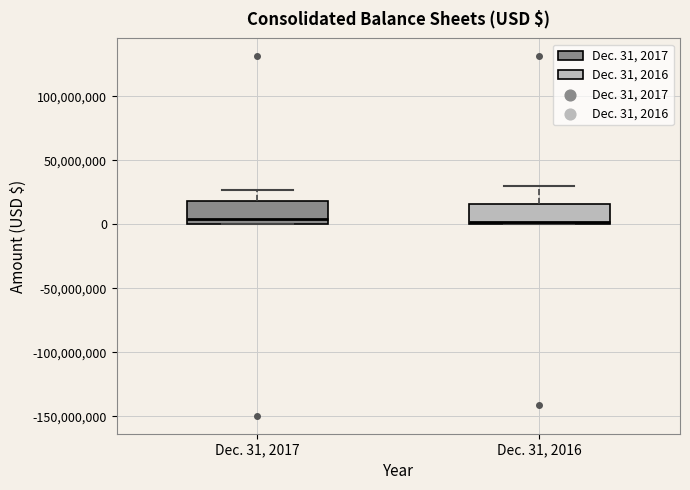

Reading left to right, transcribe this box plot: for each box, give where its median line is, the range the box spans, and where its two whiskers end, as read against the y-axis. The values are not printed on the chart, so give them approximately, as read against the axis.

Dec. 31, 2017: median 5000000, box 0 to 20000000, whiskers 0 to 25000000
Dec. 31, 2016: median 0 (just above the box's lower edge), box 0 to 15000000, whiskers 0 to 30000000